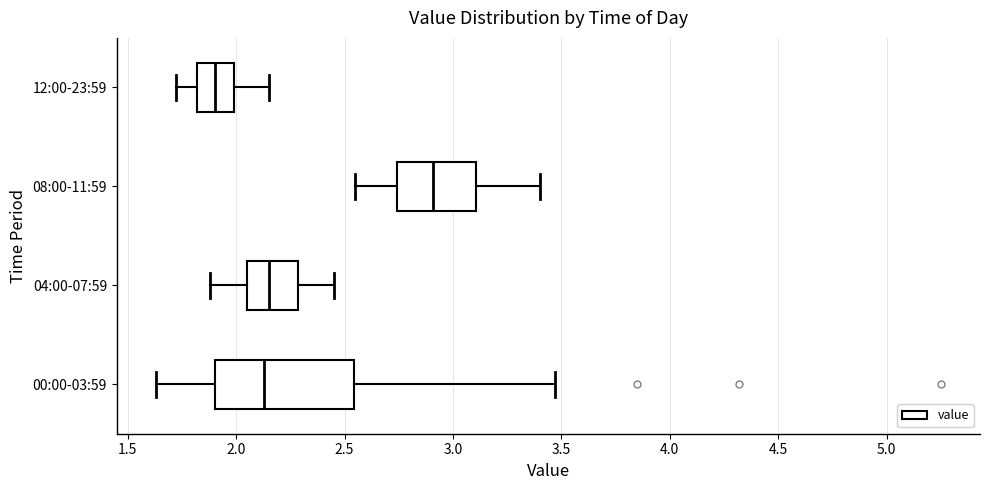

Where does the left whisker of the box for 12:00-23:59 end on the x-axis? The values are not printed on the chart, so give them approximately, as read against the axis.

1.70